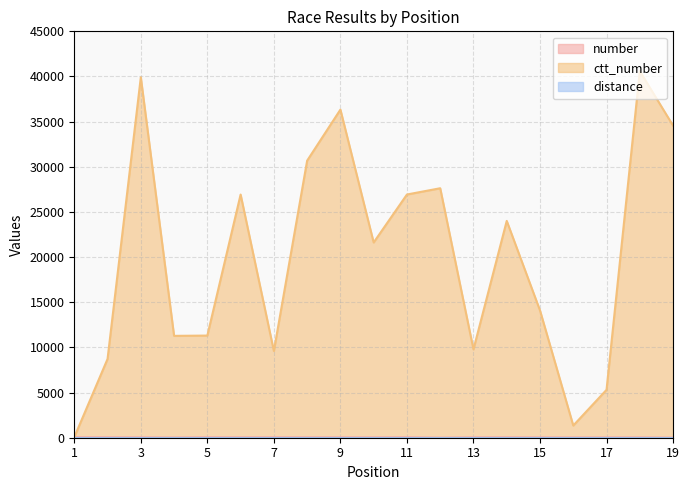

True or false: number and ctt_number intersect in this chart.

False